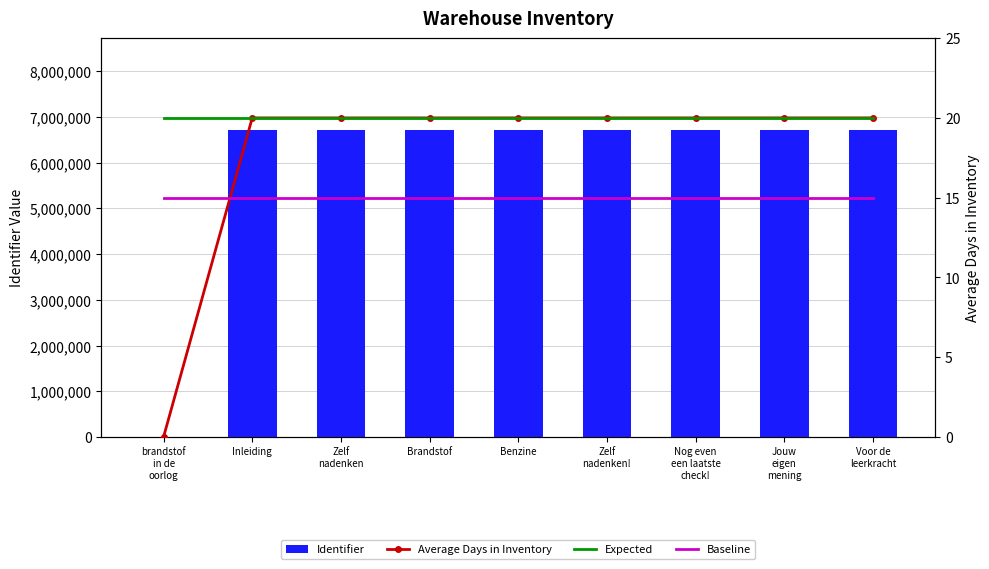

What is the approximate value of Average Days in Inventory at Zelf
nadenken?

20.0